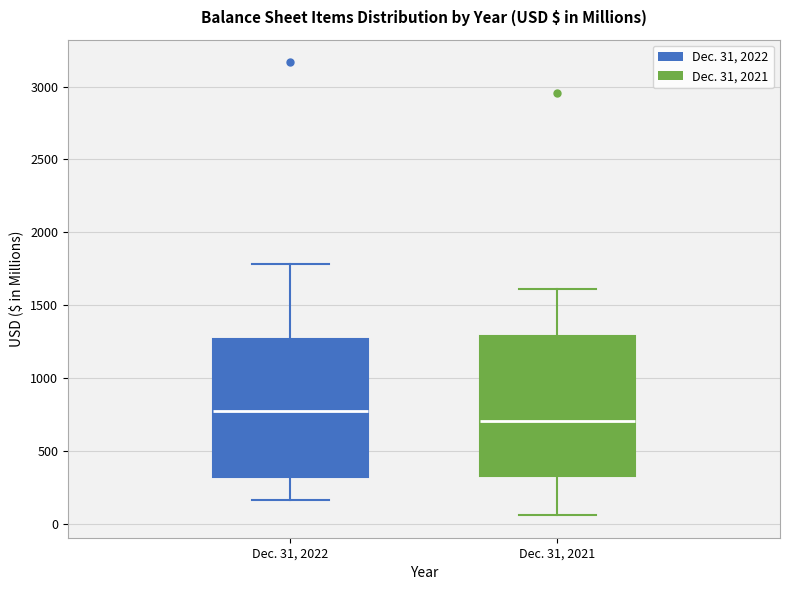

Reading left to right, read every box against the y-axis: the position of its median line, the range the box covers, and the ends of its whiskers. The values are not printed on the chart, so give them approximately, as read against the axis.

Dec. 31, 2022: median 750, box 300 to 1250, whiskers 150 to 1800
Dec. 31, 2021: median 700, box 350 to 1300, whiskers 50 to 1600